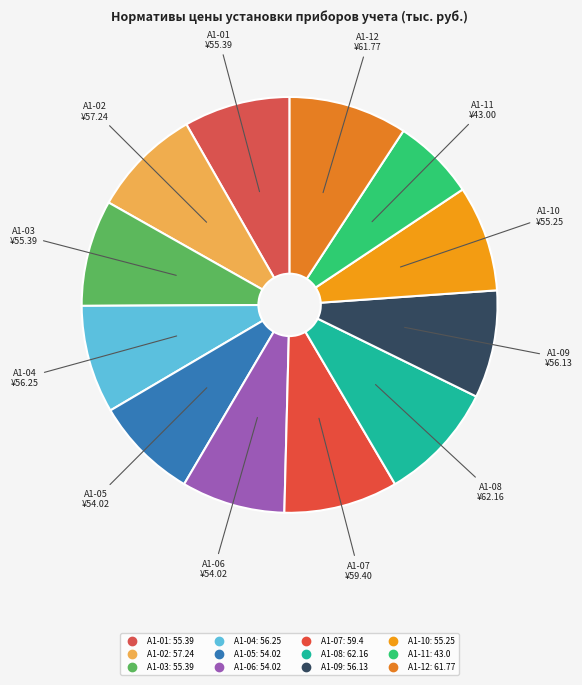

True or false: А1-12 accounts for 9% of the total.

True